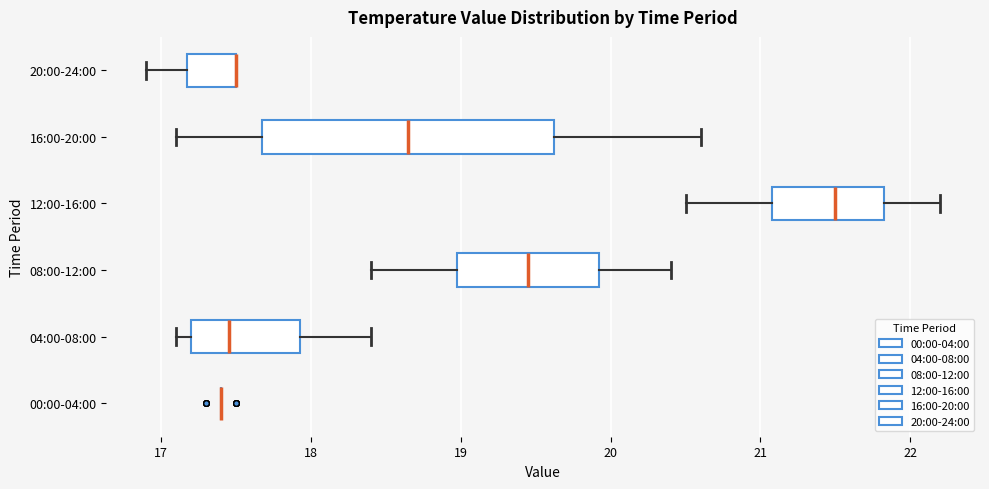

Comparing the boxes themselves (not the whiskers), which one is the widest?

16:00-20:00